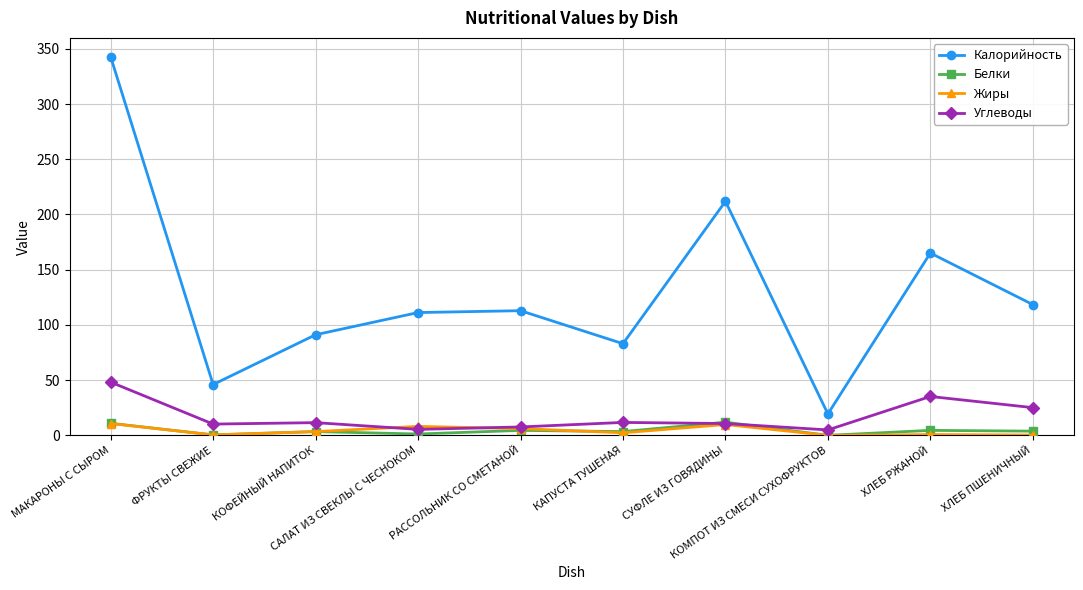

What is the greatest value displayed?

342.8